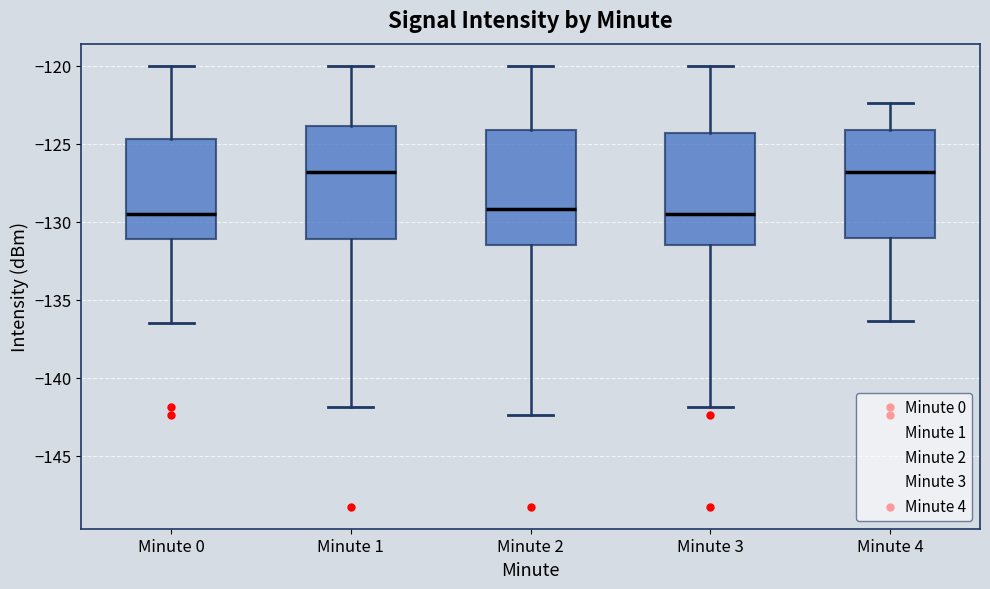

Reading left to right, read every box against the y-axis: the position of its median line, the range the box covers, and the ends of its whiskers. The values are not printed on the chart, so give them approximately, as read against the axis.

Minute 0: median -129.5, box -131.0 to -124.5, whiskers -136.5 to -120.0
Minute 1: median -127.0, box -131.0 to -124.0, whiskers -142.0 to -120.0
Minute 2: median -129.0, box -131.5 to -124.0, whiskers -142.5 to -120.0
Minute 3: median -129.5, box -131.5 to -124.5, whiskers -142.0 to -120.0
Minute 4: median -127.0, box -131.0 to -124.0, whiskers -136.5 to -122.5